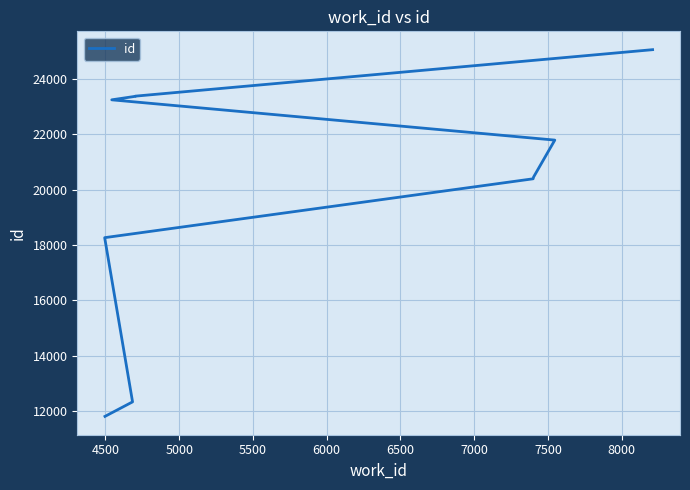

What is the sum of the values at 8000 and 7000?

46600